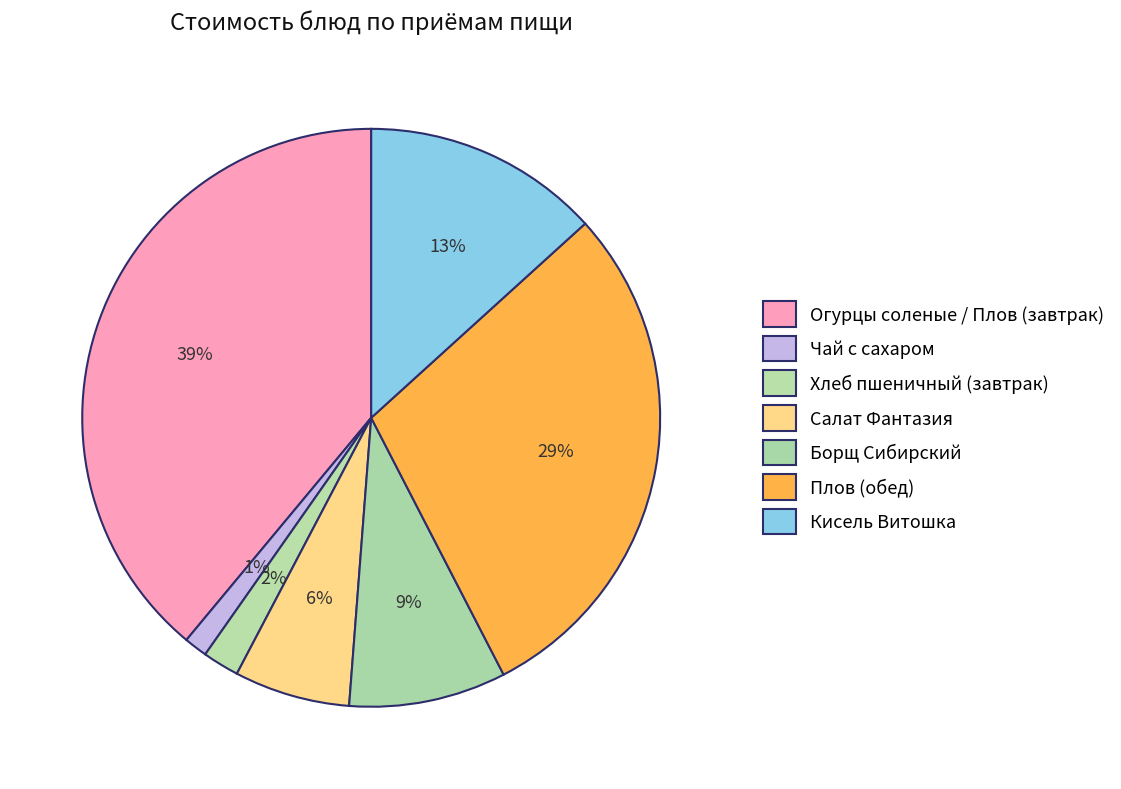

Is Борщ Сибирский the majority of the pie?

No